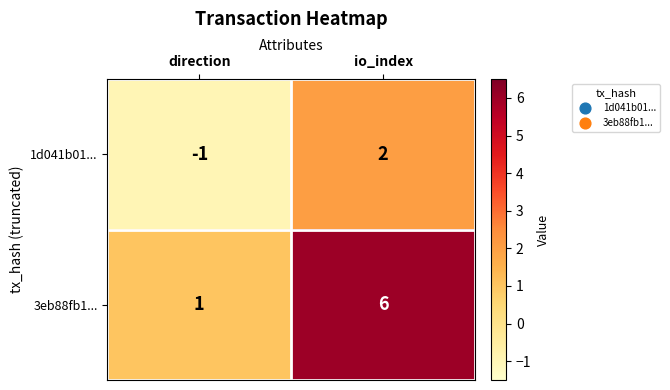

Is it true that 3eb88fb1... equals 2 at io_index?

False